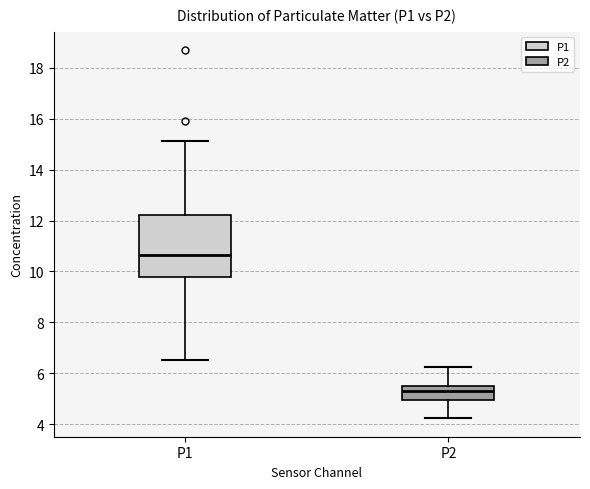

Reading left to right, read every box against the y-axis: the position of its median line, the range the box covers, and the ends of its whiskers. The values are not printed on the chart, so give them approximately, as read against the axis.

P1: median 10.6, box 9.8 to 12.2, whiskers 6.6 to 15.2
P2: median 5.4, box 5.0 to 5.6, whiskers 4.2 to 6.2